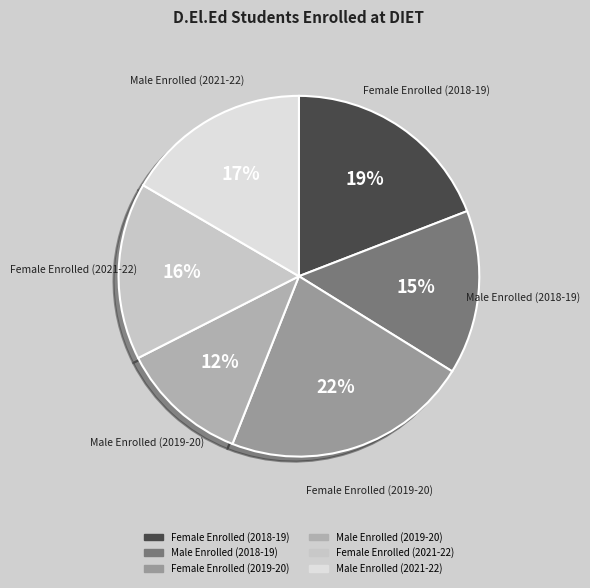

What is the ratio of the value at Female Enrolled (2018-19) to the value at Male Enrolled (2018-19)?

1.3